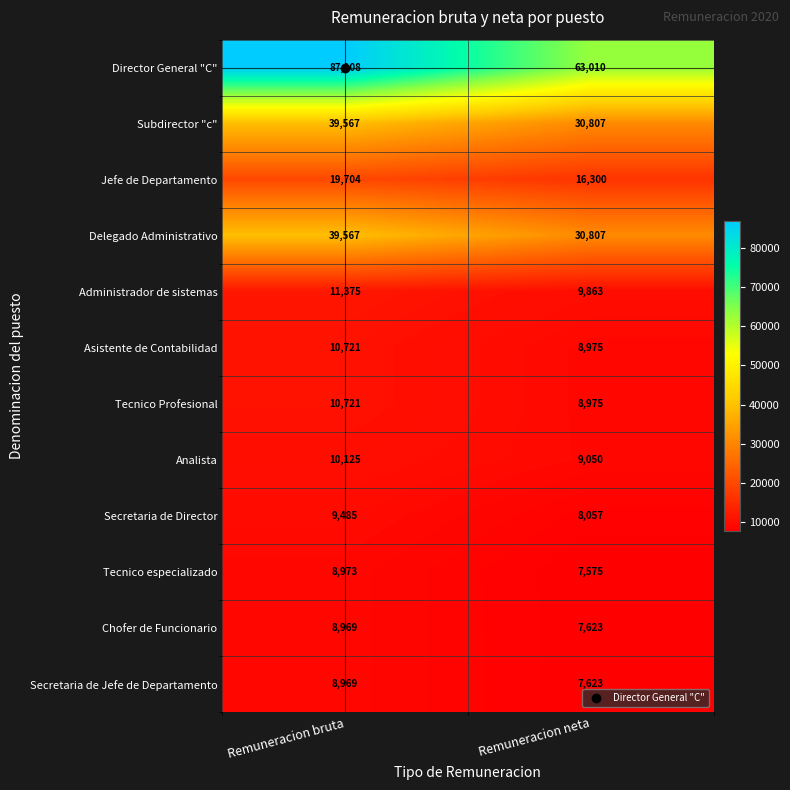

At which category does the chart reach its minimum across all series?

Remuneracion neta